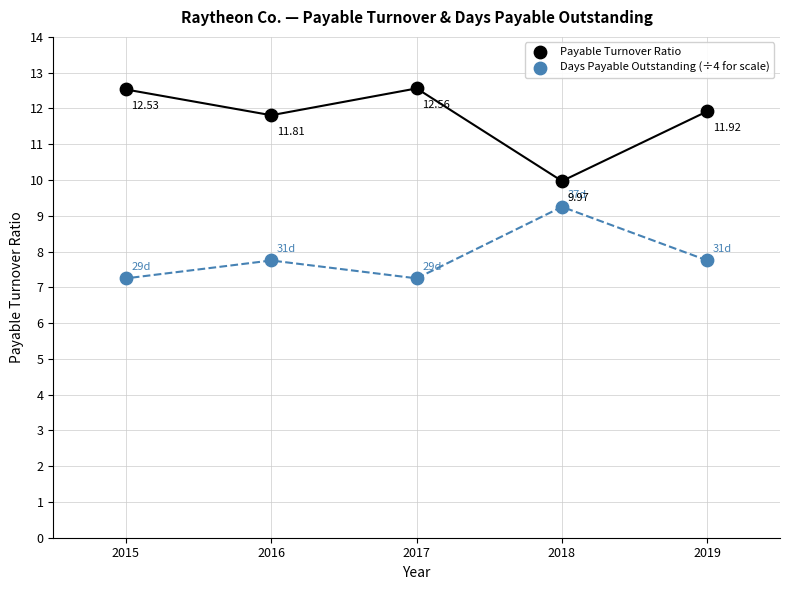

Which series has the widest spread of Y values?

Payable Turnover Ratio